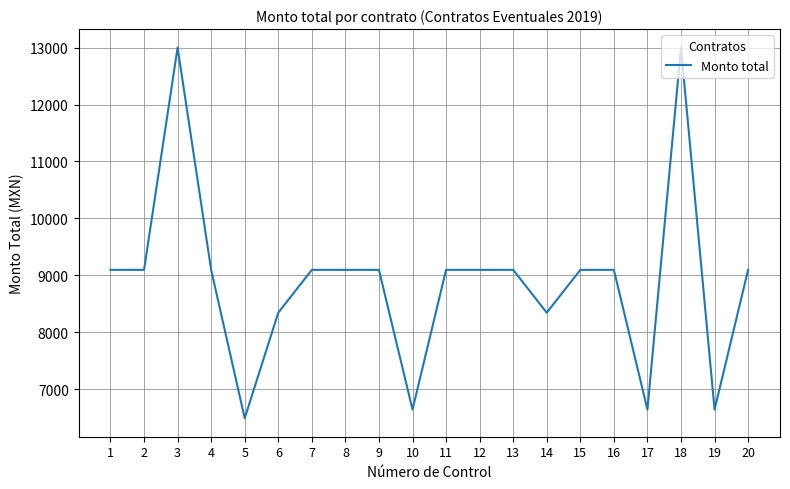

What is the smallest value displayed?

6490.3